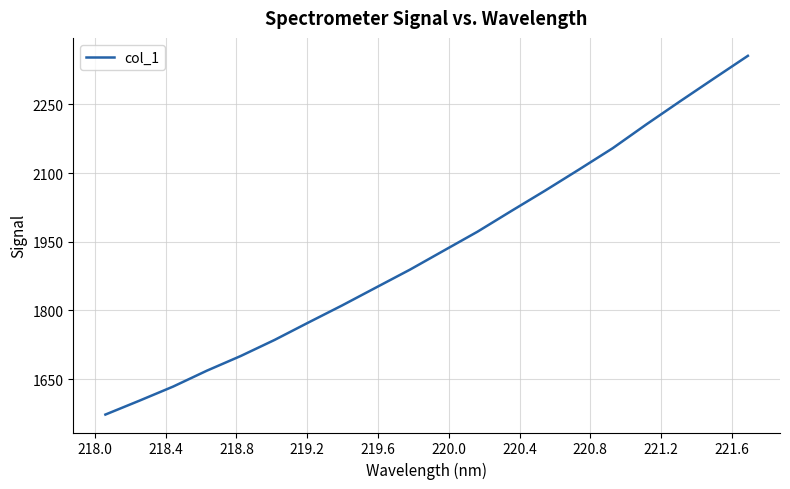

What is the smallest value displayed?

1572.6